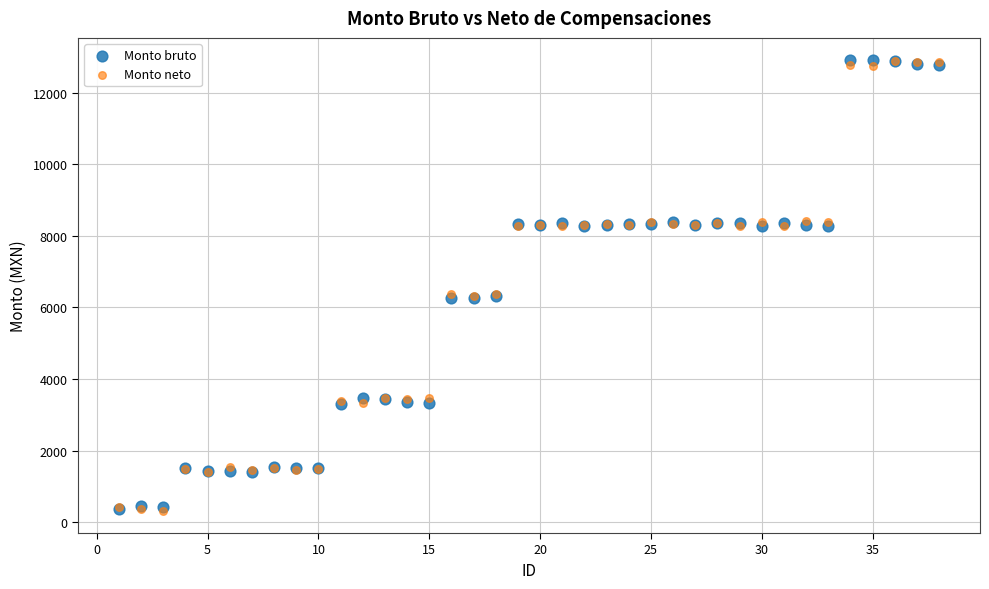

What are all the series names shown in the legend?

Monto bruto, Monto neto